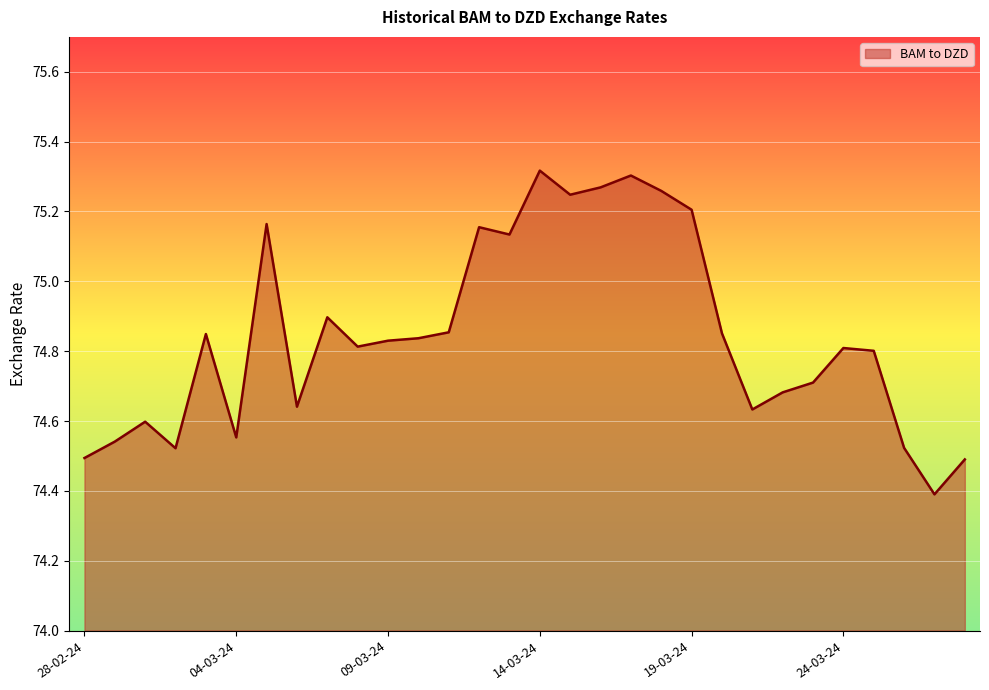

What is the minimum value shown in the chart?

74.4